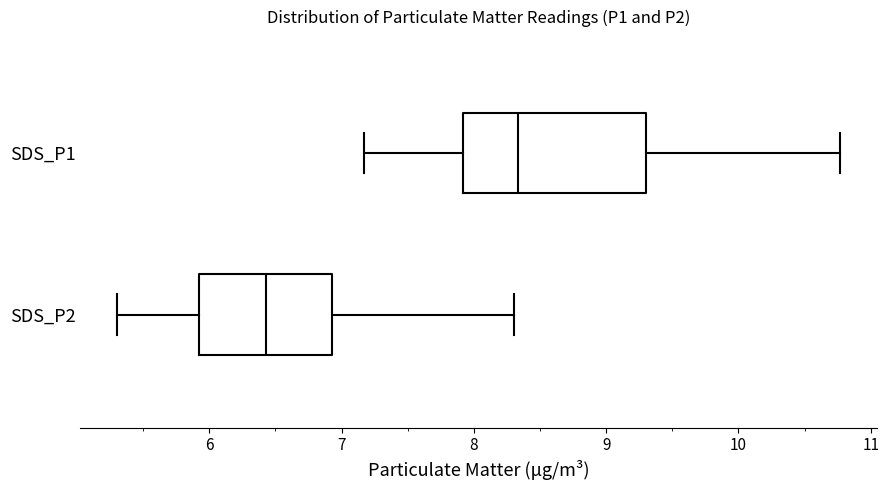

Which box has the furthest to the left median line?

SDS_P2